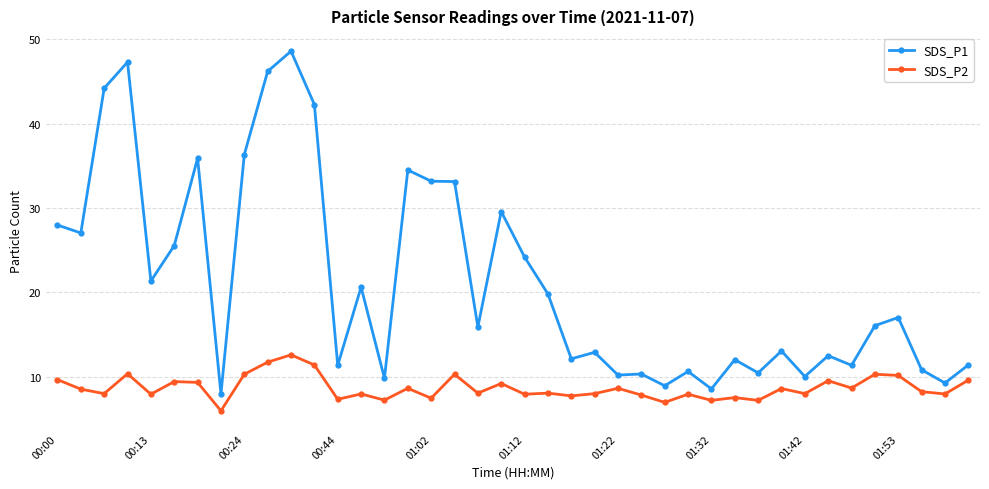

What is the value of the SDS_P1 point at the 5th from the left?

21.3